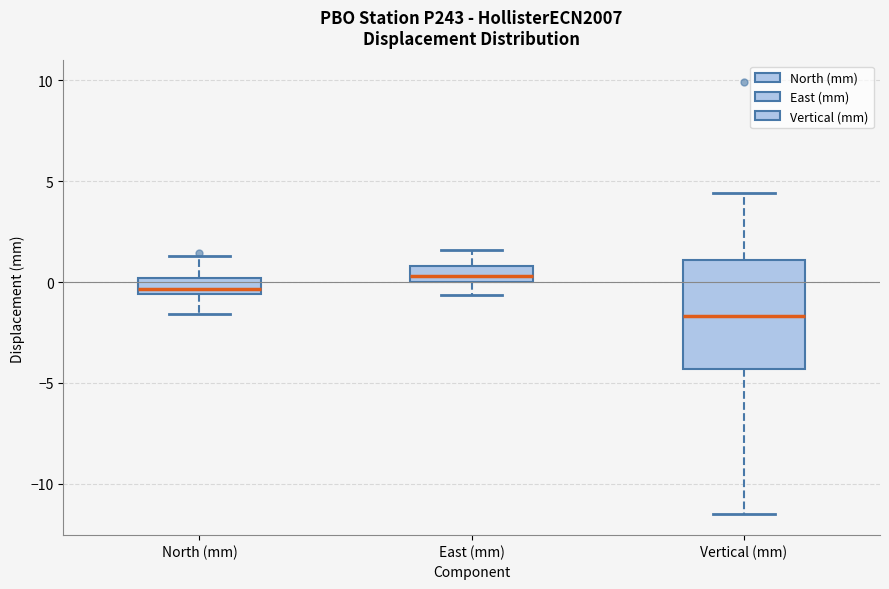

Where does the median line of the box for East (mm) sit on the y-axis? The values are not printed on the chart, so give them approximately, as read against the axis.

0.5